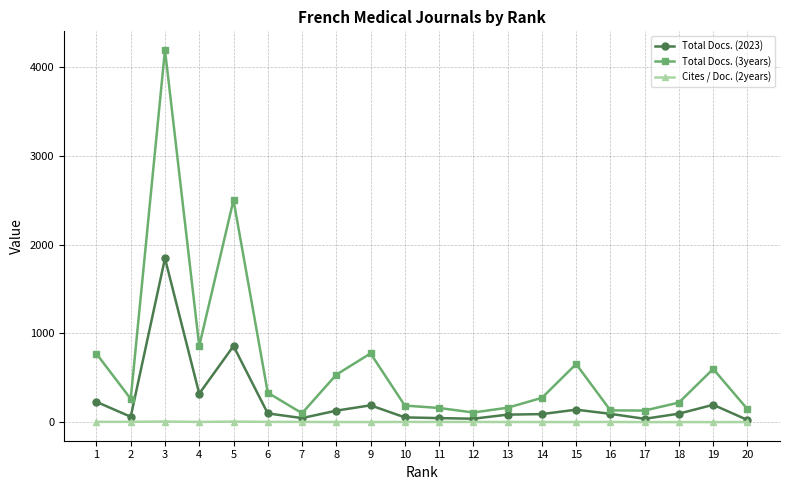

What is the minimum value for Total Docs. (3years)?

101.0